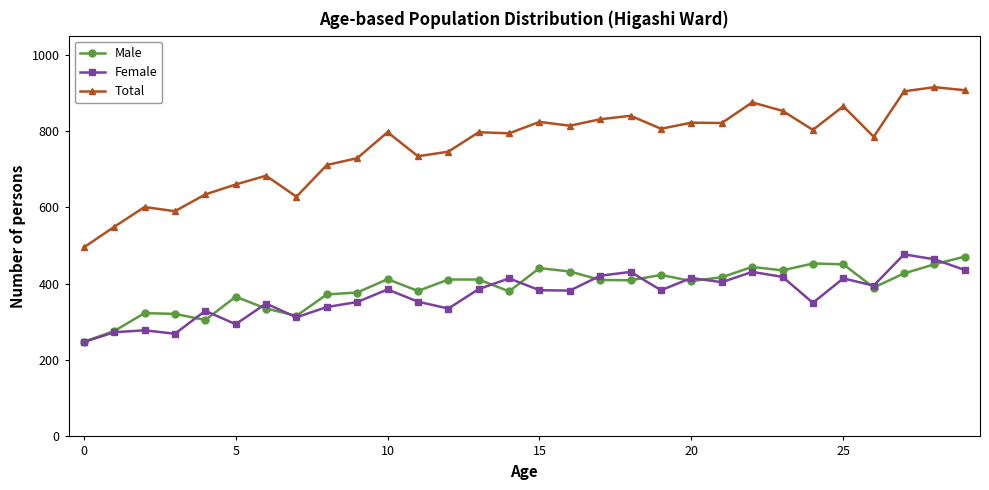

Which series has the widest spread of values?

Total